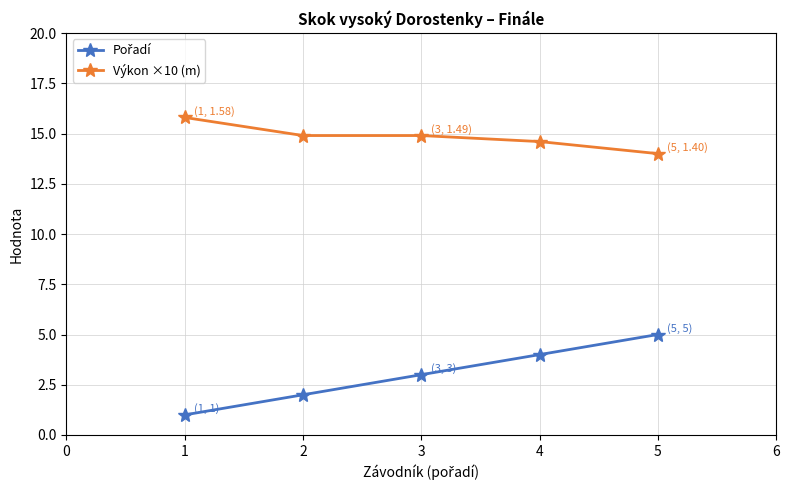

How many lines are shown in the chart?

2